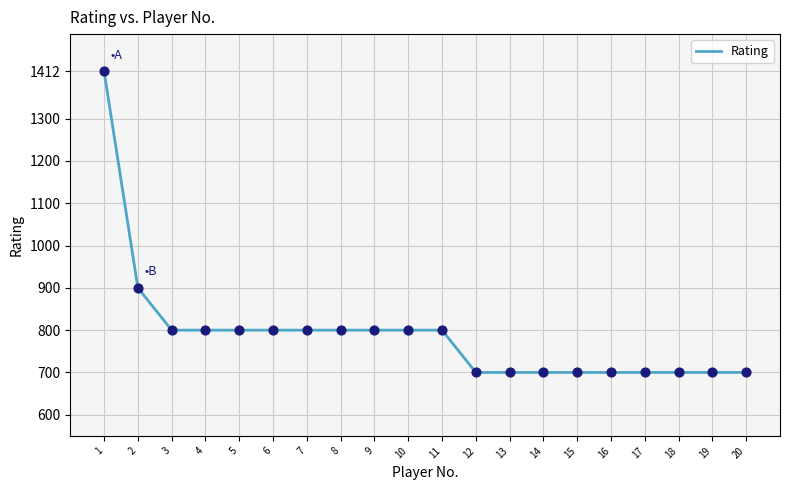

Which has a higher value, 6 or 2?

2